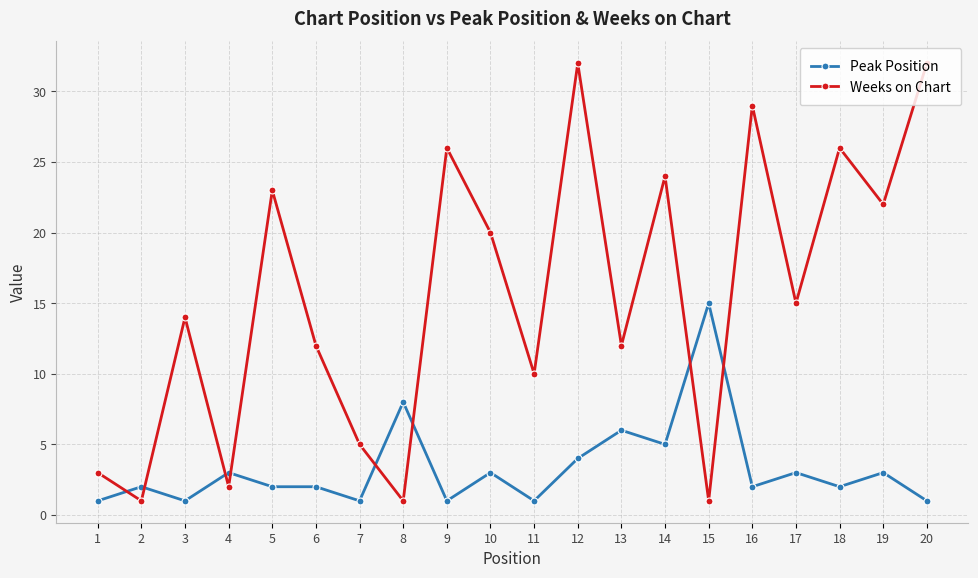

What is the greatest value displayed?

32